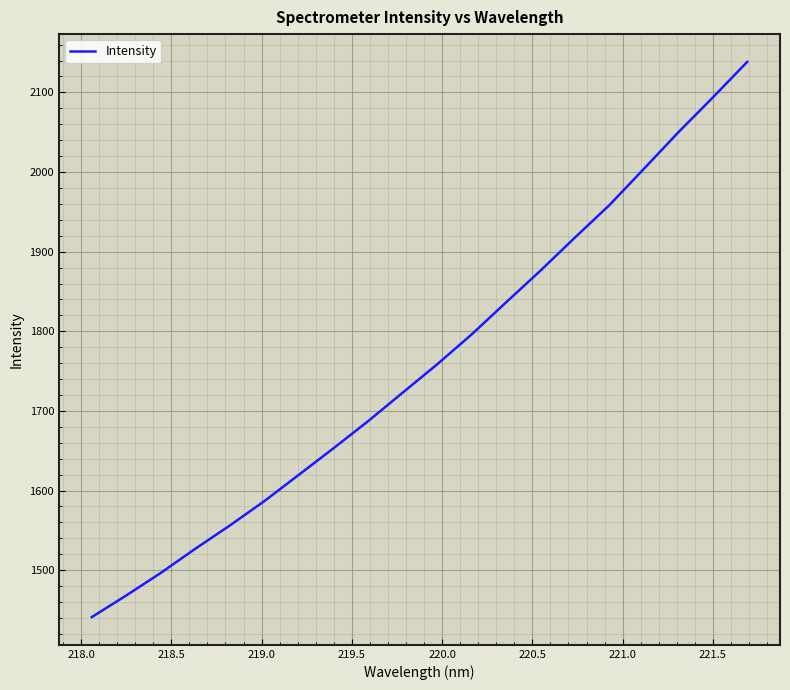

What is the difference between the maximum and minimum values?

697.3